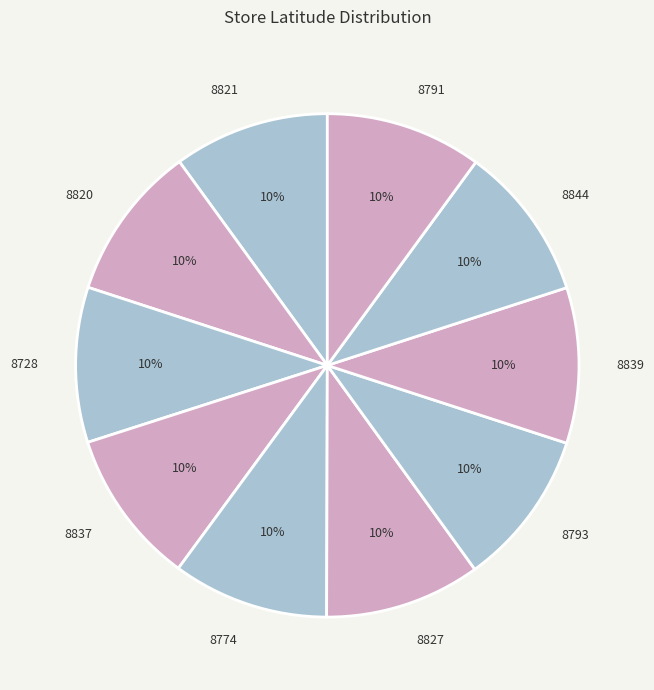

Is the sum of 8728 and 8844 greater than half?

No